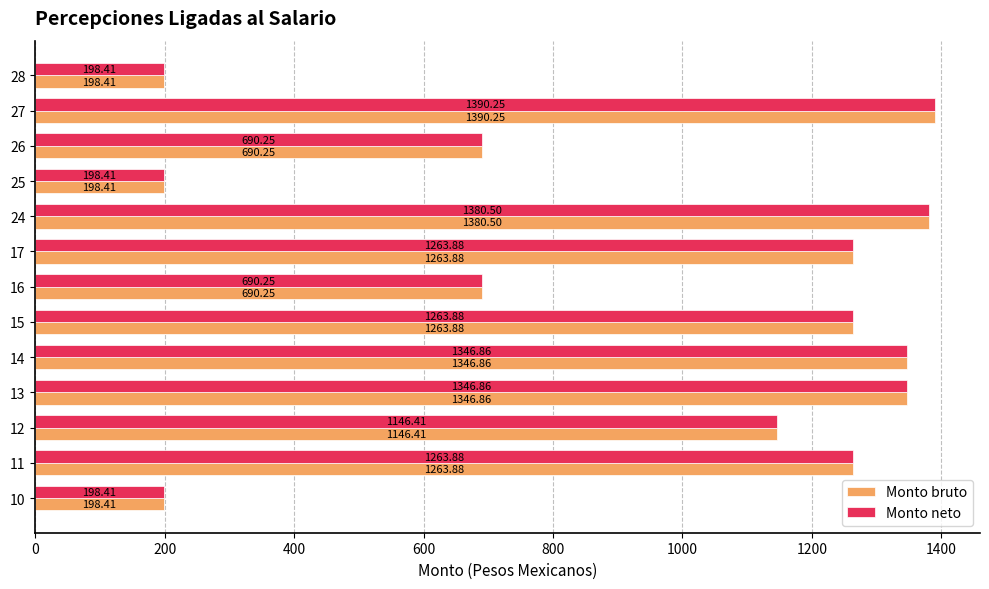

What is the sum of the Monto neto values at 24 and 27?

2770.8